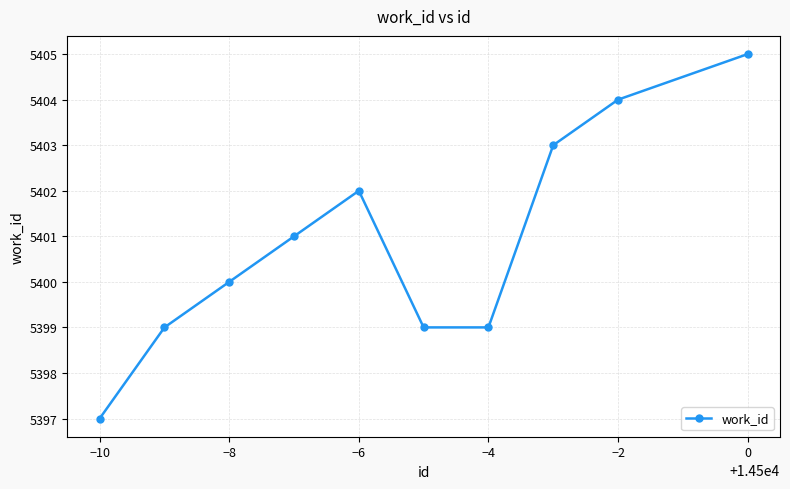

What is the maximum value shown in the chart?

5405